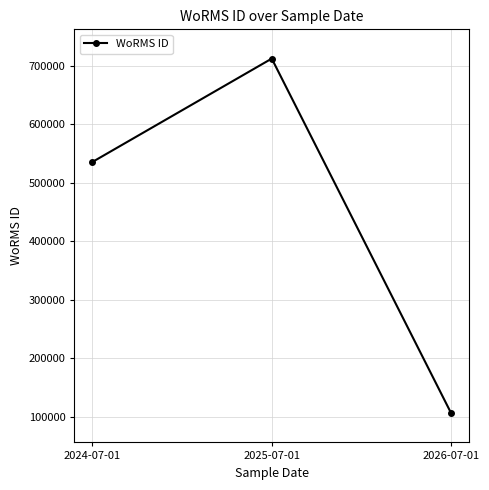

How many values are below 535477?

1